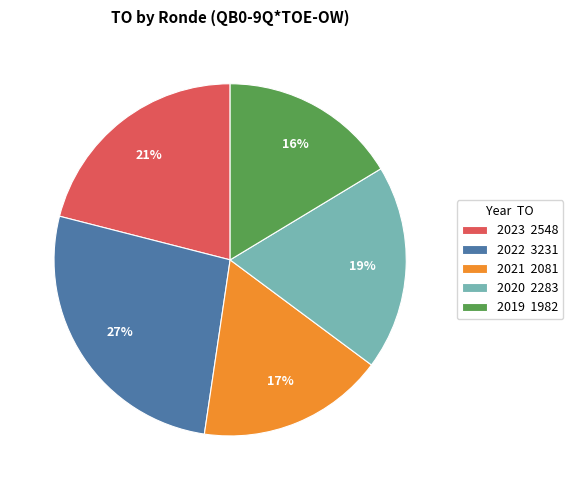

Is the sum of 2023 2548 and 2021 2081 greater than half?

No